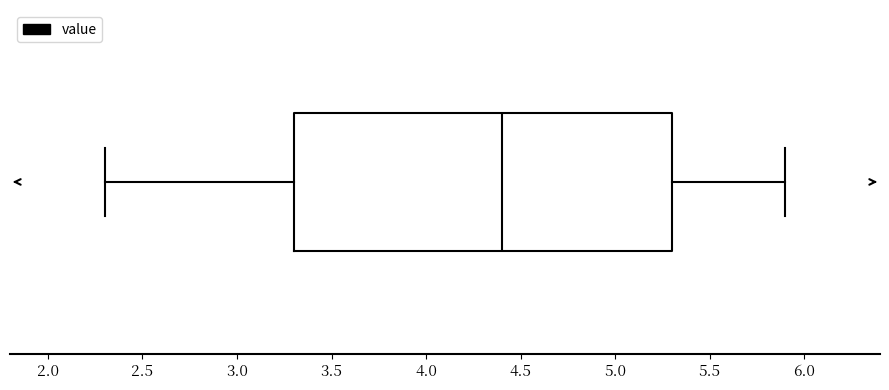

Read this box plot against the x-axis: the position of the median line, the range covered by the box, and the ends of both whiskers. The values are not printed on the chart, so give them approximately, as read against the axis.

median 4.4, box 3.3 to 5.3, whiskers 2.3 to 5.9